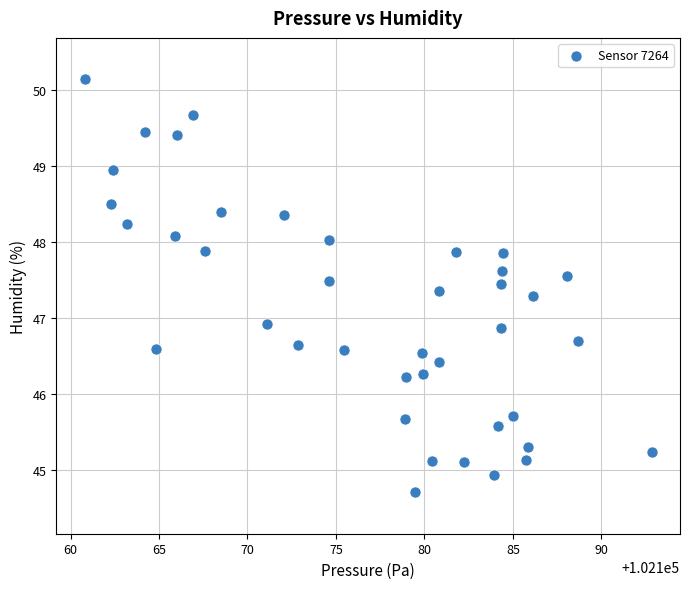

What is the range of Y values (max minus min)?

5.4